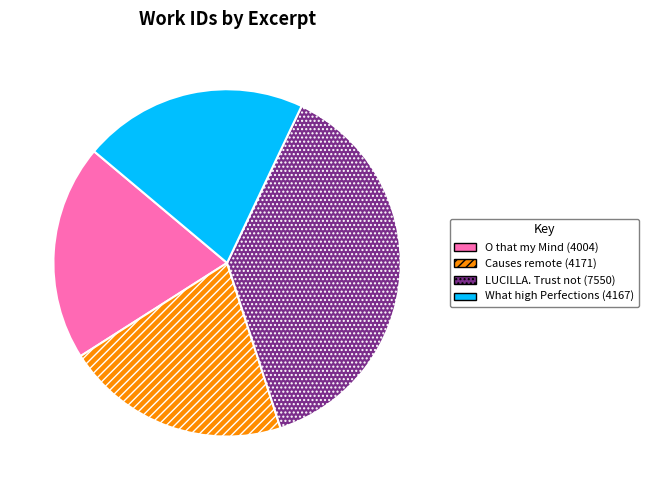

Does any single category account for the majority?

No